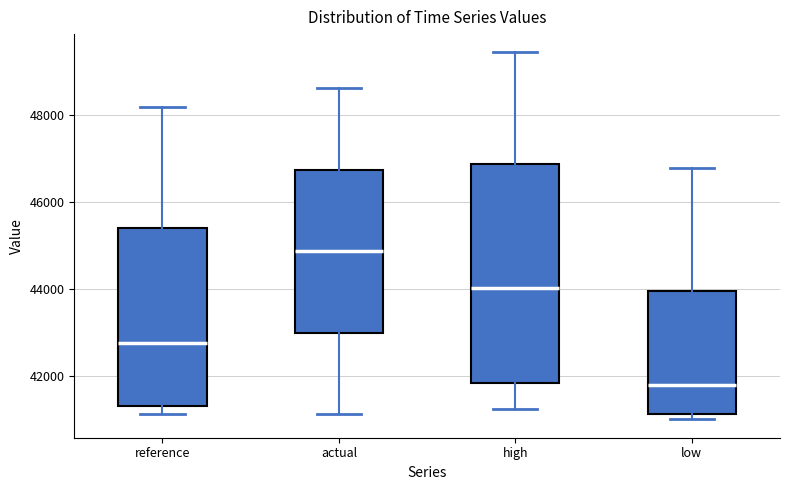

Where is the lower edge of the box for low on the y-axis? The values are not printed on the chart, so give them approximately, as read against the axis.

41200